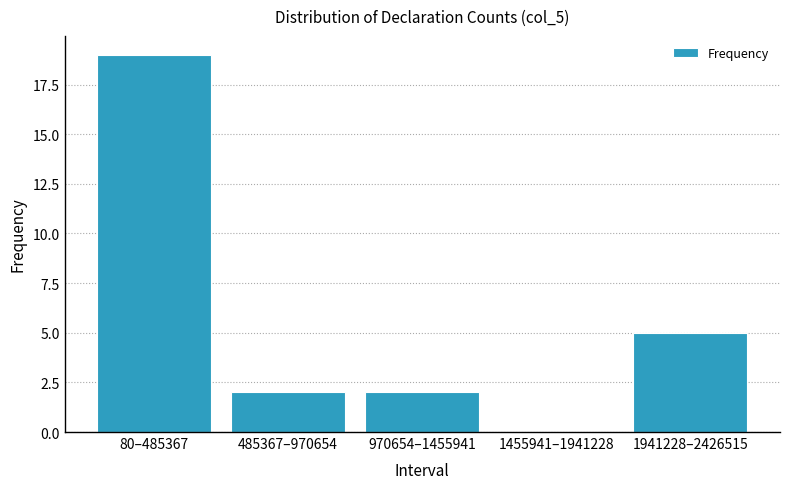

Reading left to right, list all the values displayed in this chart.

80–485367=19	485367–970654=2	970654–1455941=2	1455941–1941228=0	1941228–2426515=5